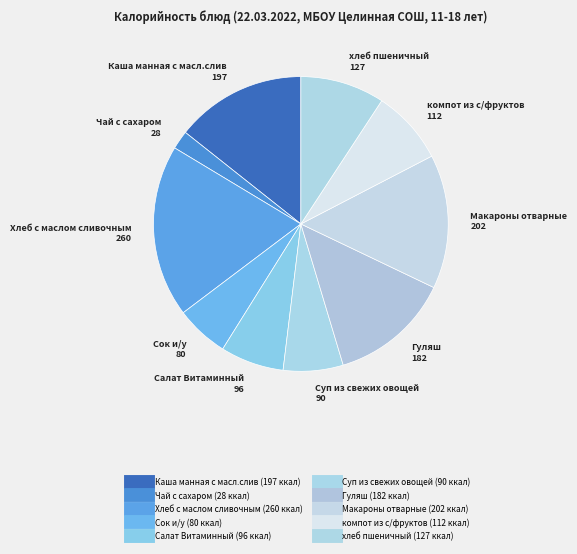

How many segments does this pie chart have?

10